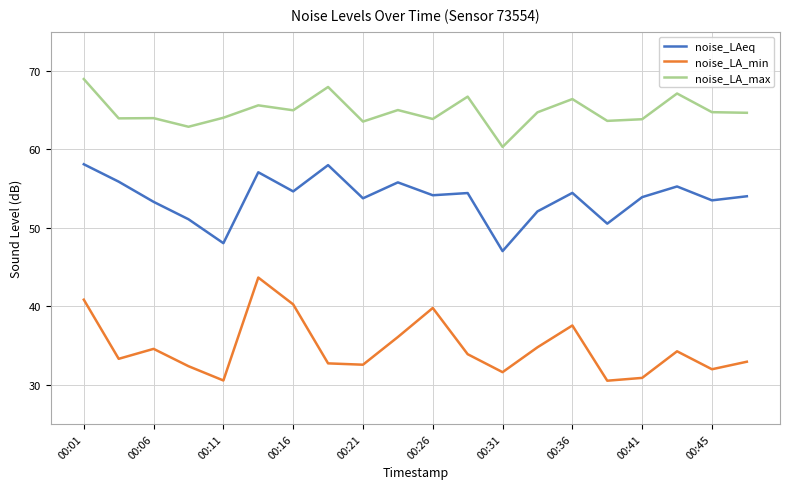

True or false: noise_LA_max and noise_LA_min intersect in this chart.

False